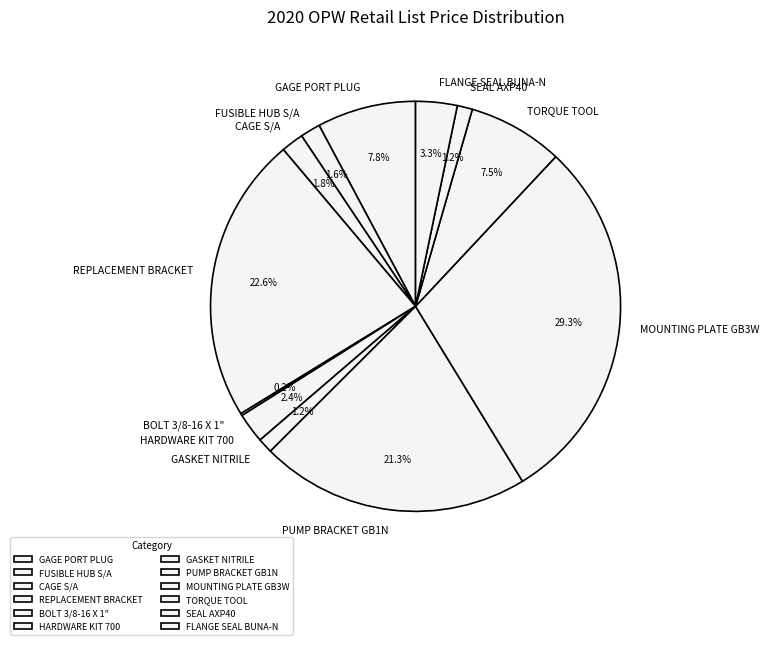

Which slice is the largest?

MOUNTING PLATE GB3W